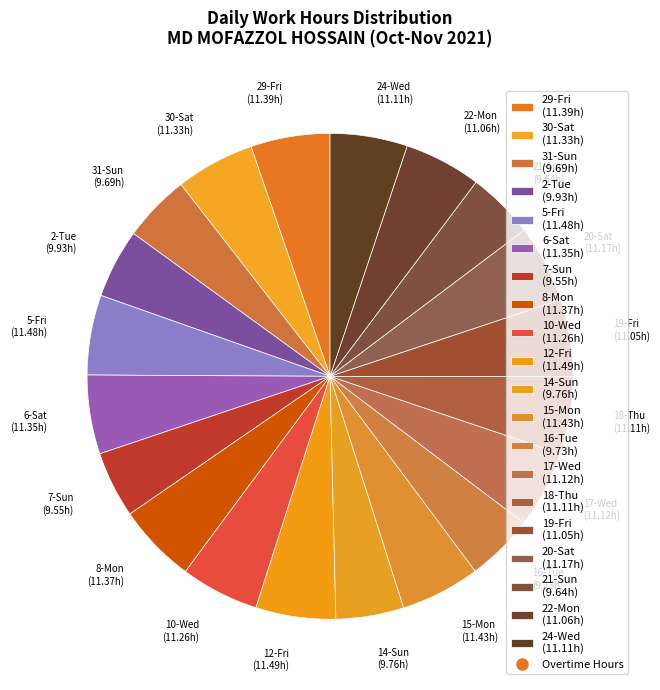

Is the sum of 10-Wed (11.26h) and 24-Wed (11.11h) greater than half?

No